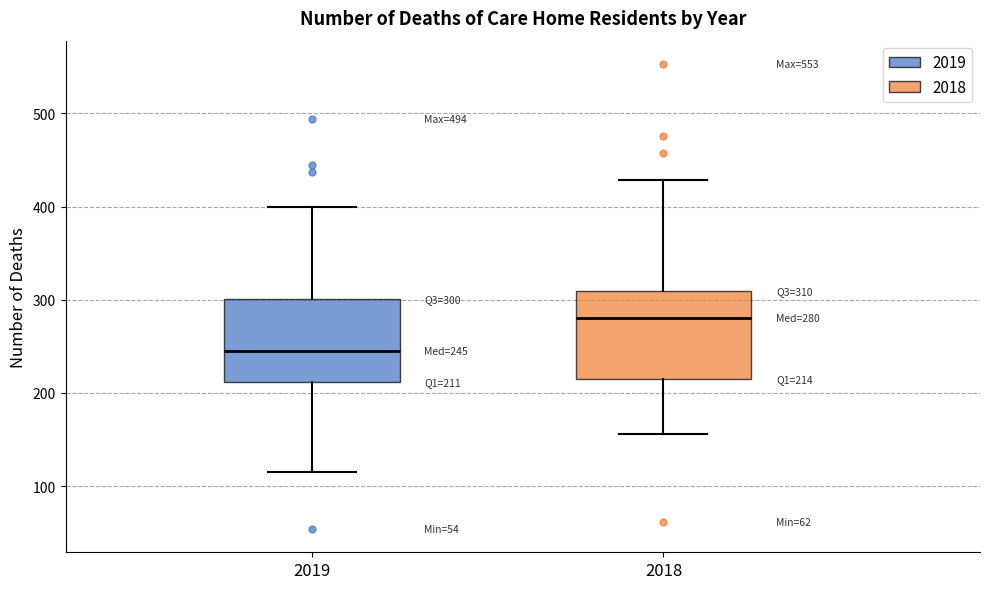

Which box has the highest median line?

2018